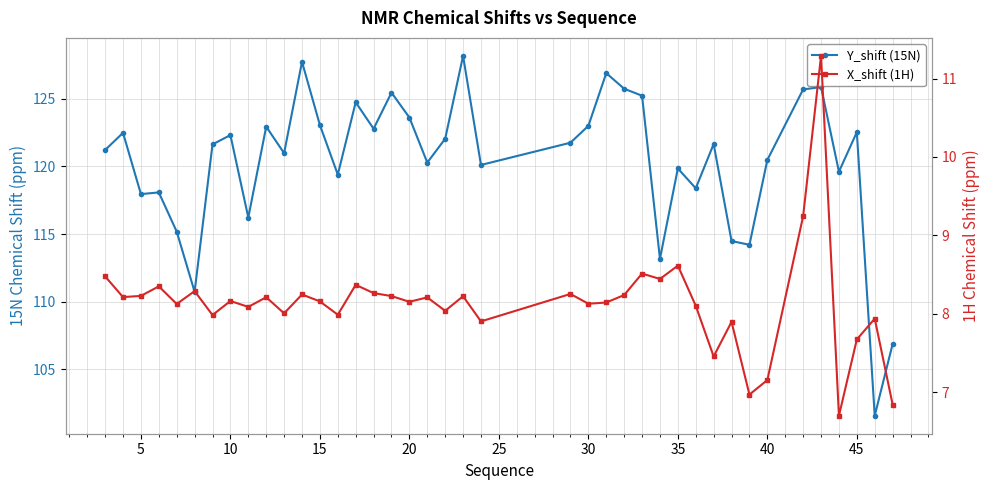

How many data points in X_shift (1H) are above 8?

29